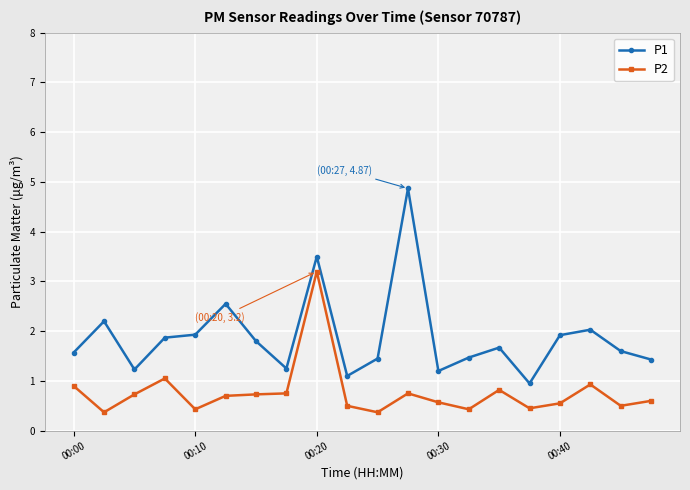

True or false: P1 has more than 2 interior local peaks.

True